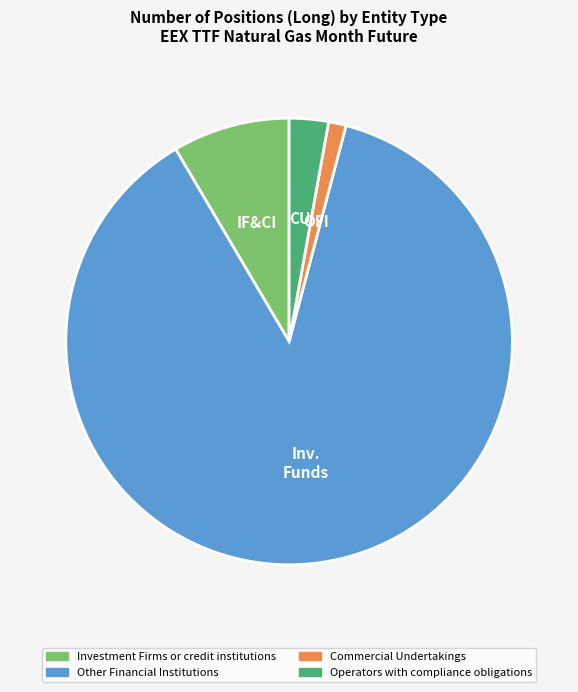

Is there any slice that represents more than half of the pie?

Yes